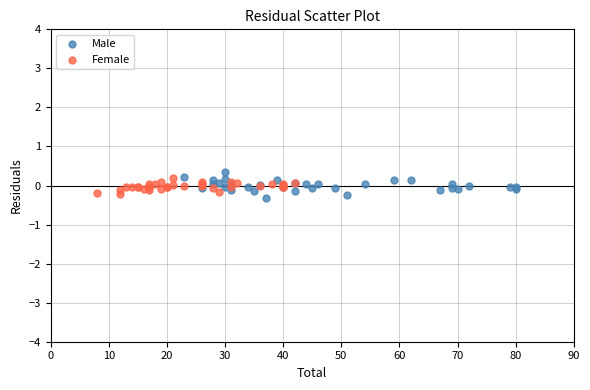

What are all the series names shown in the legend?

Male, Female